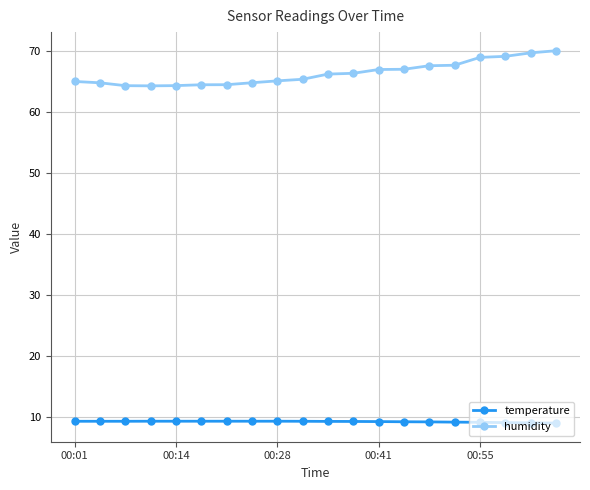

Which series has the largest range (max minus min)?

humidity